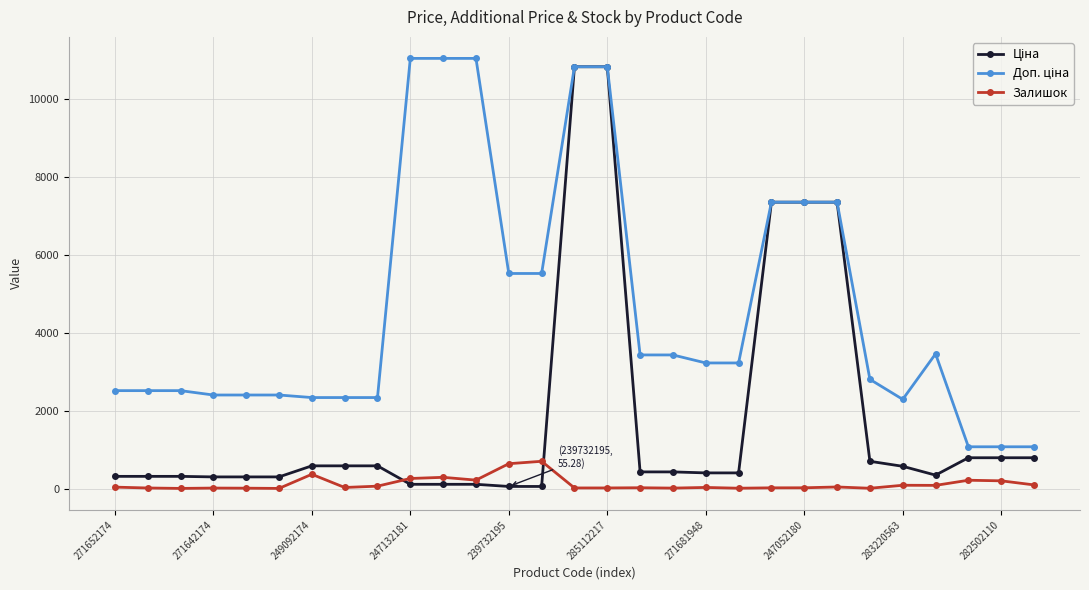

What is the greatest value displayed?

11055.0